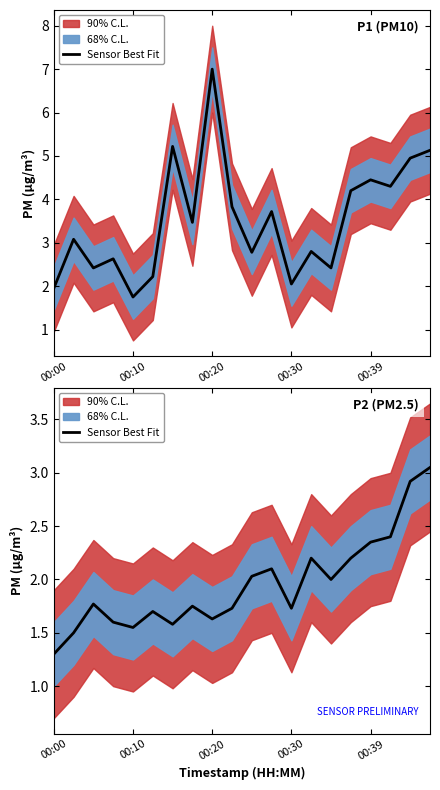

What position from the left is 00:10?

5